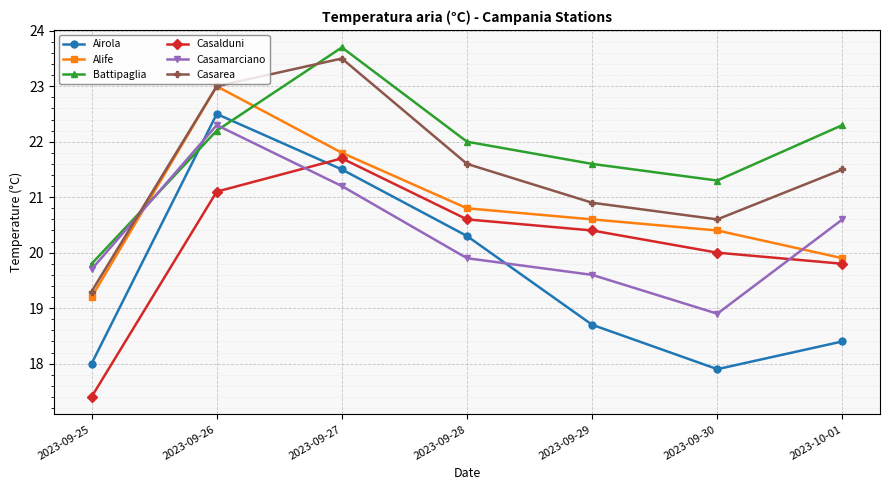

Which label corresponds to the smallest value in the chart?

2023-09-25